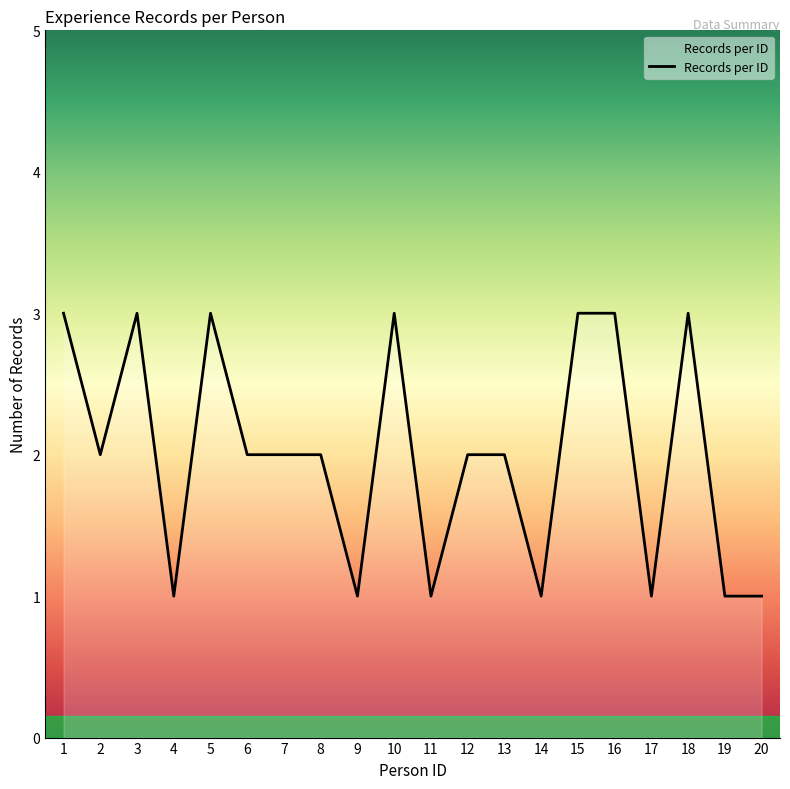

What is the ratio of the value at 10 to the value at 16?

1.0